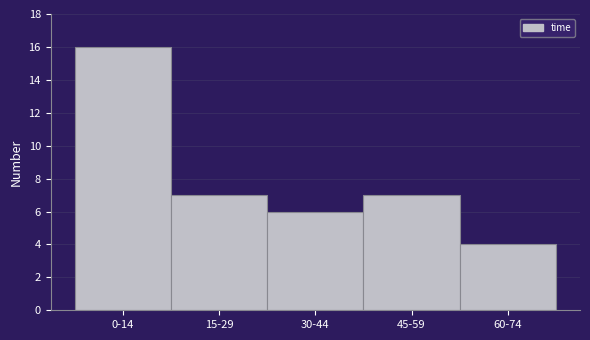

Reading left to right, extract all data points from this chart.

0-14=16	15-29=7	30-44=6	45-59=7	60-74=4